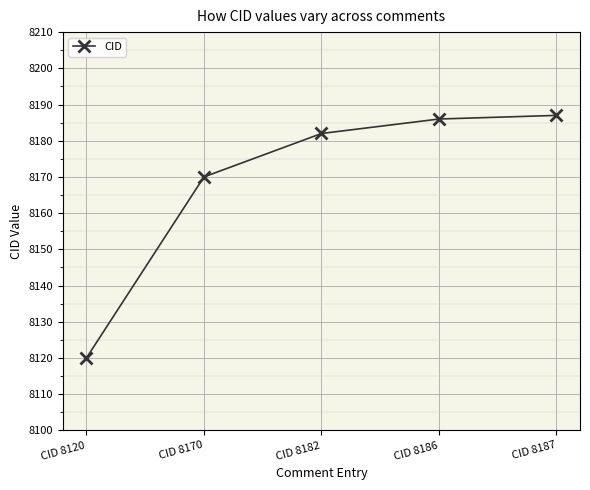

List the labels in order of value, largest first.

CID 8187, CID 8186, CID 8182, CID 8170, CID 8120